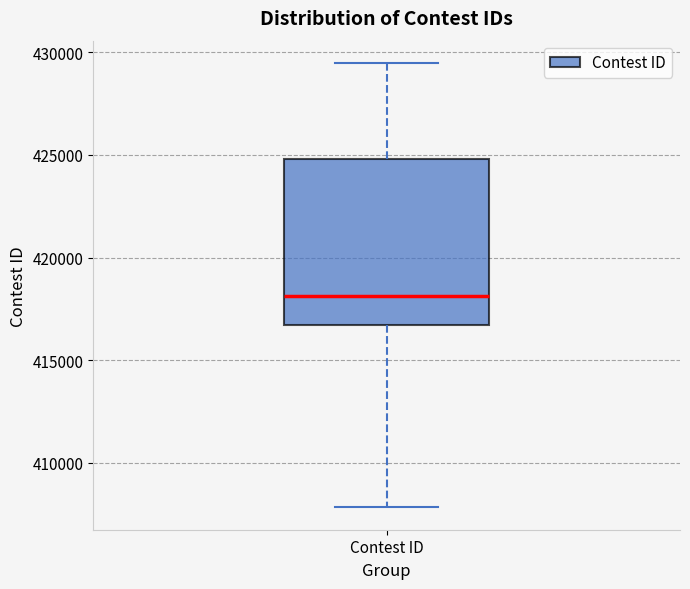

Read this box plot against the y-axis: the position of the median line, the range covered by the box, and the ends of both whiskers. The values are not printed on the chart, so give them approximately, as read against the axis.

median 418000, box 416500 to 425000, whiskers 408000 to 429500